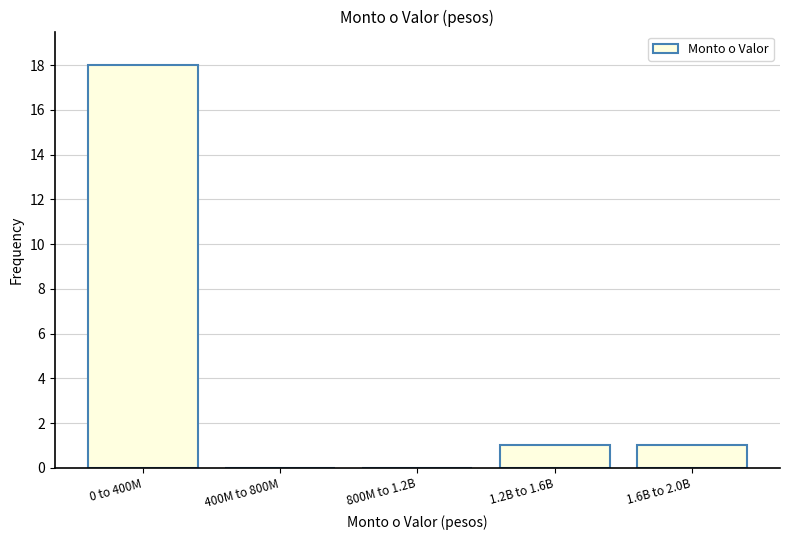

Reading left to right, list all the values displayed in this chart.

0 to 400M=18	400M to 800M=0	800M to 1.2B=0	1.2B to 1.6B=1	1.6B to 2.0B=1